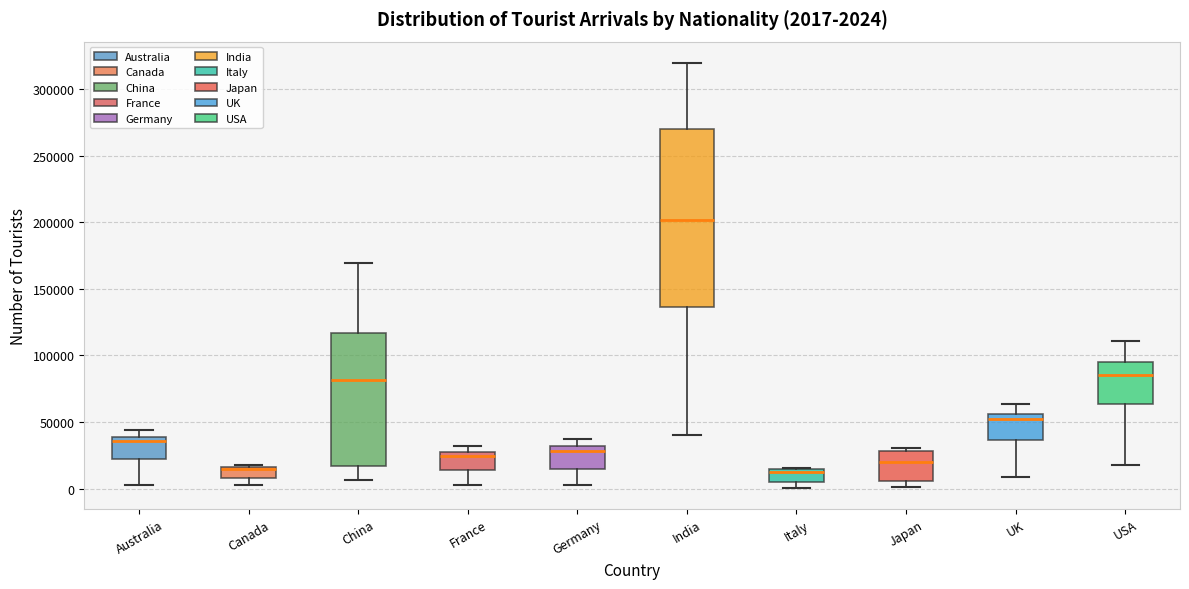

Comparing the boxes themselves (not the whiskers), which one is the tallest?

India